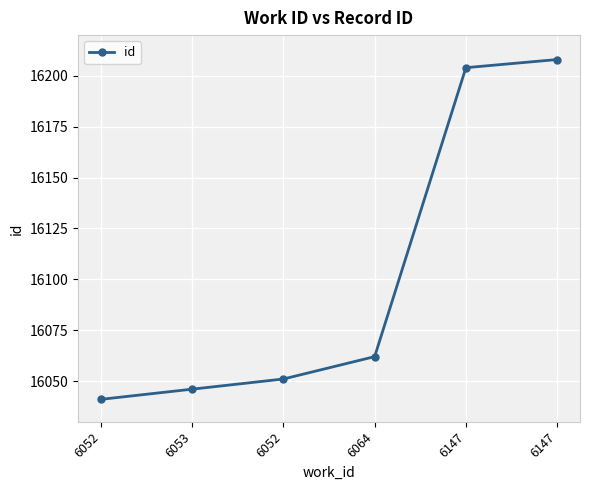

Reading left to right, list all the values displayed in this chart.

6052=16041	6053=16046	6052=16051	6064=16062	6147=16204	6147=16208